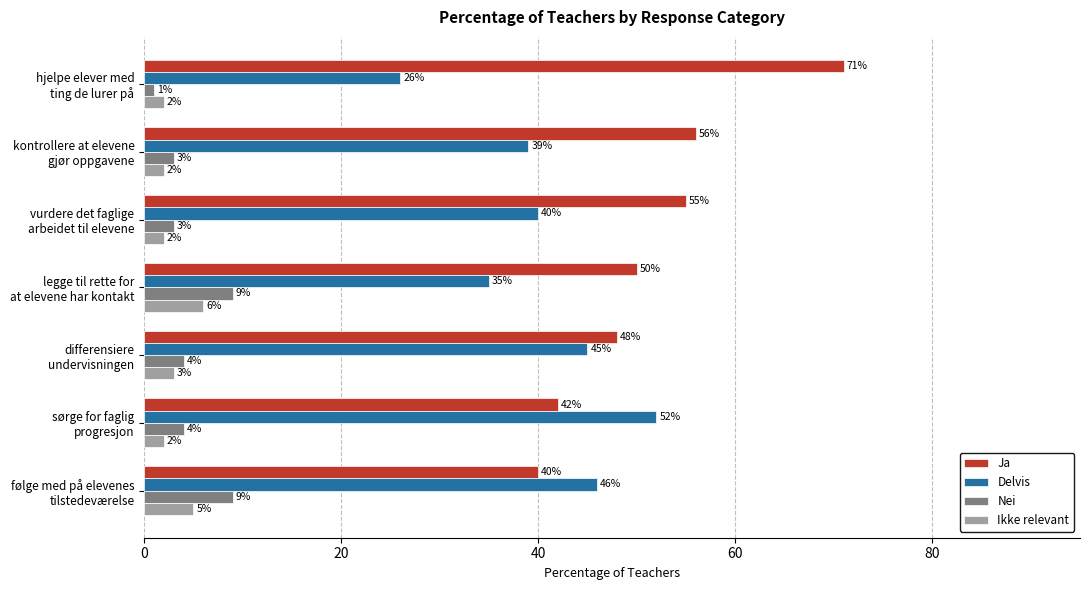

List the labels in order of Ja value, smallest first.

følge med på elevenes
tilstedeværelse, sørge for faglig
progresjon, differensiere
undervisningen, legge til rette for
at elevene har kontakt, vurdere det faglige
arbeidet til elevene, kontrollere at elevene
gjør oppgavene, hjelpe elever med
ting de lurer på